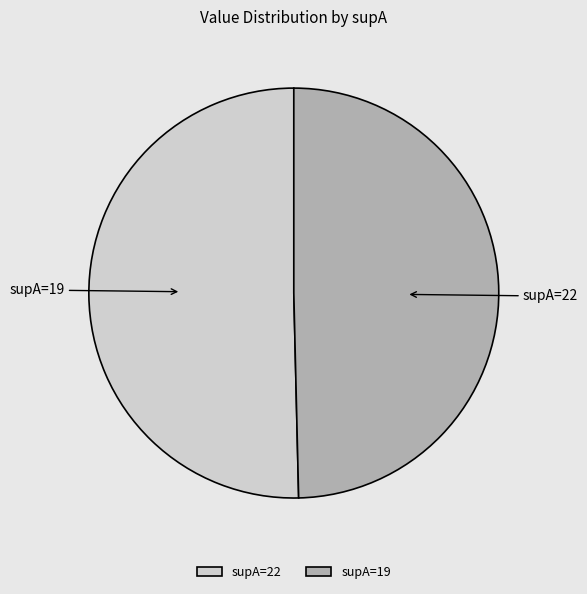

Which category accounts for the majority?

22